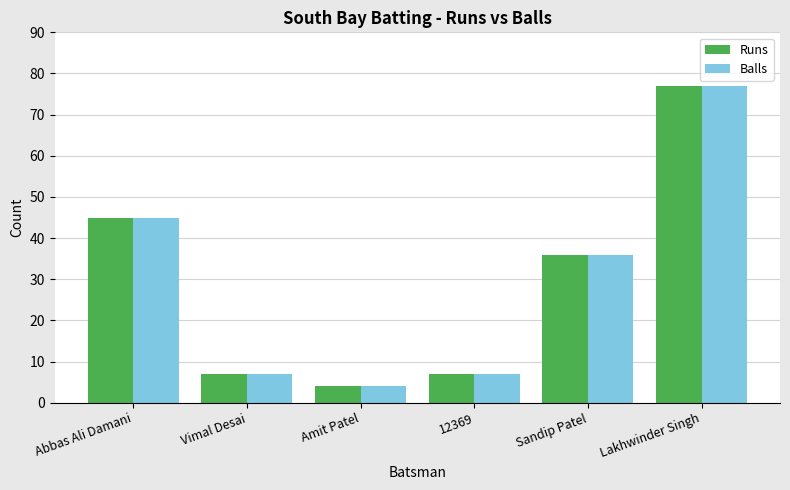

The Runs series shows 4 at Amit Patel. True or false?

True